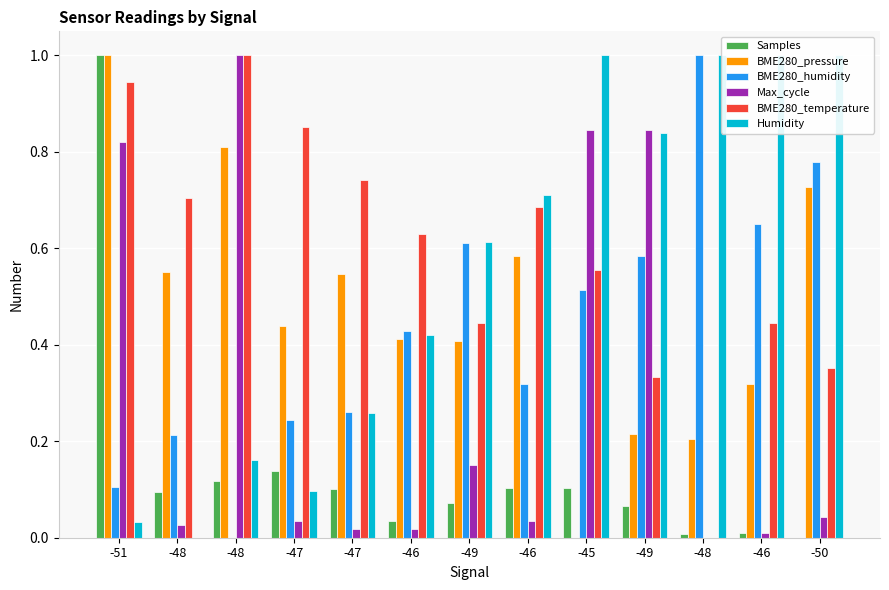

At which category is the sum across all series the highest?

-51